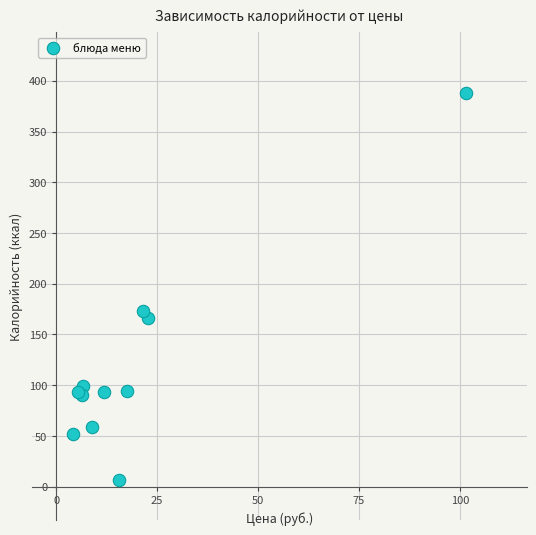

What Y value in the scatter plot is closest to 197?

173